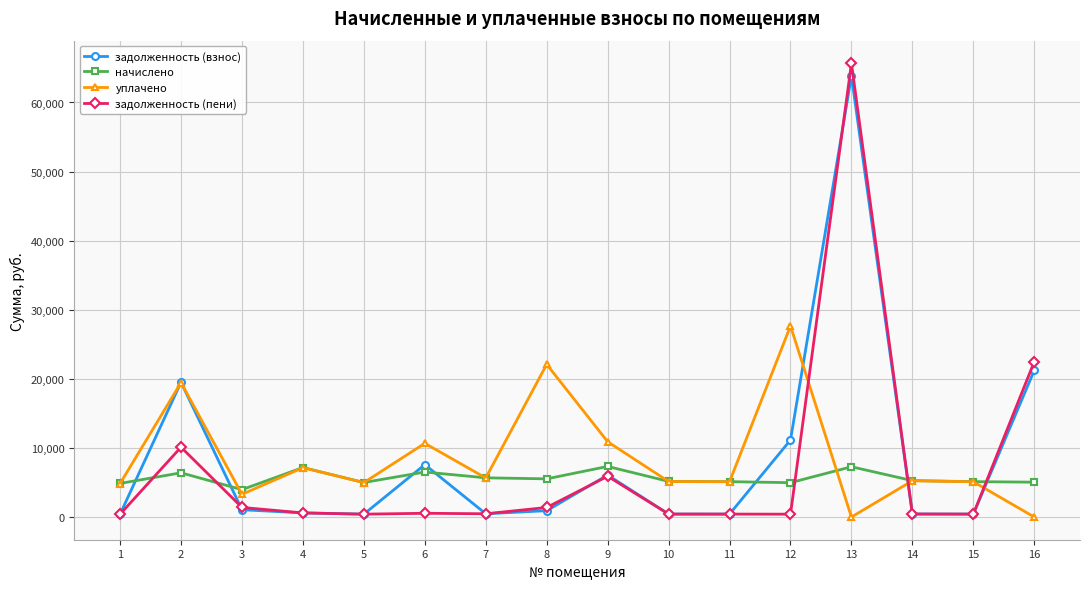

What is the value of the задолженность (взнос) point at the 16th from the left?

21235.5